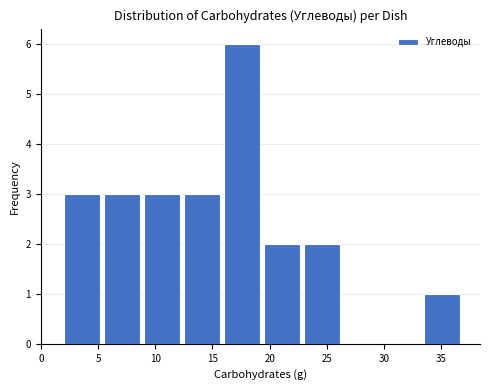

Reading left to right, list every bar in this chart as the range it spans on the x-axis followed by its height. The values are not printed on the chart, so give them approximately, as read against the axis.

2.0 to 5.5: 3
5.5 to 9.0: 3
9.0 to 12.5: 3
12.5 to 16.0: 3
16.0 to 19.5: 6
19.5 to 23.0: 2
23.0 to 26.5: 2
26.5 to 30.0: 0
30.0 to 33.5: 0
33.5 to 37.0: 1